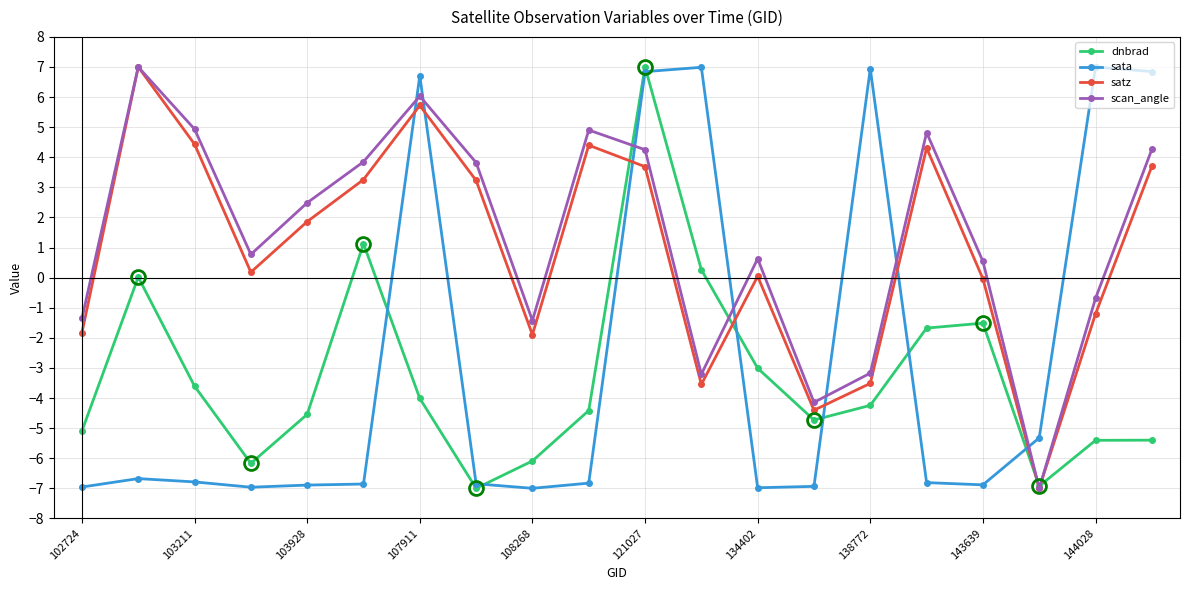

How many times do sata and scan_angle cross each other?

7